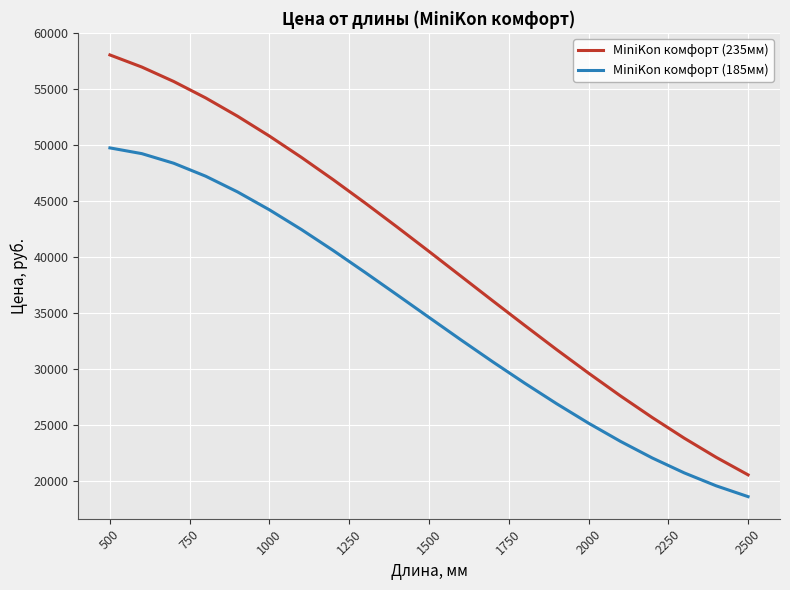

Which series has the widest spread of values?

MiniKon комфорт (235мм)